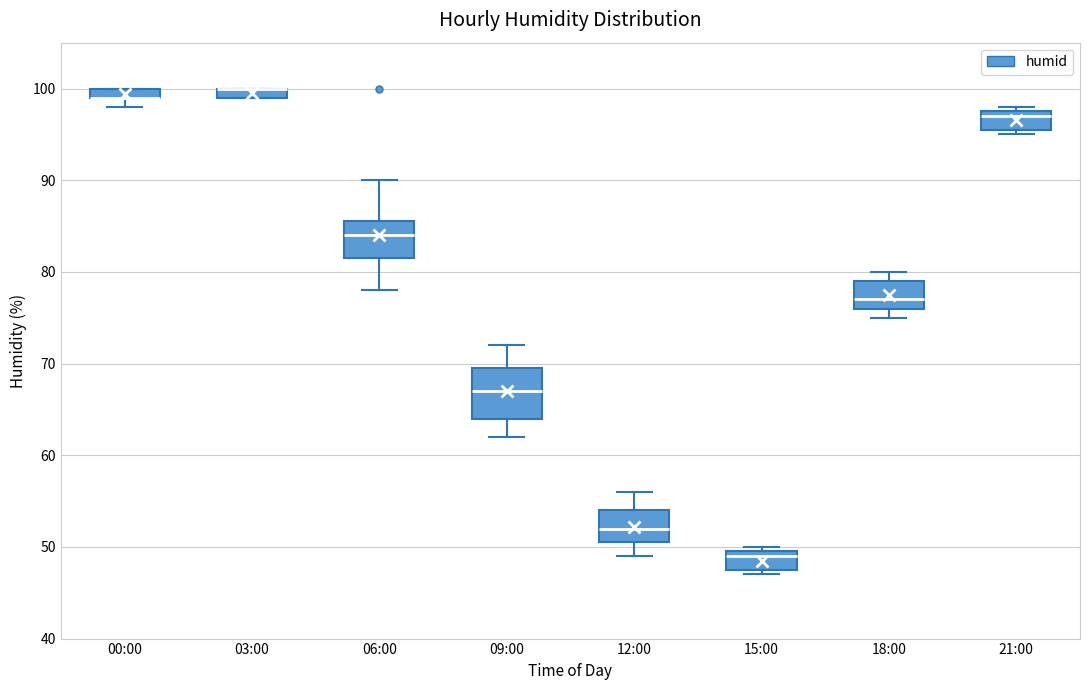

Comparing the boxes themselves (not the whiskers), which one is the tallest?

09:00